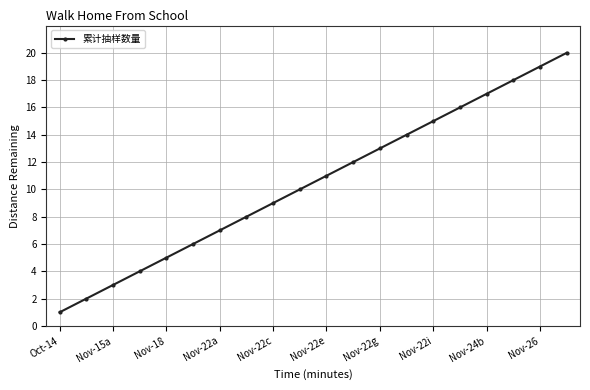

What is the maximum value shown in the chart?

20